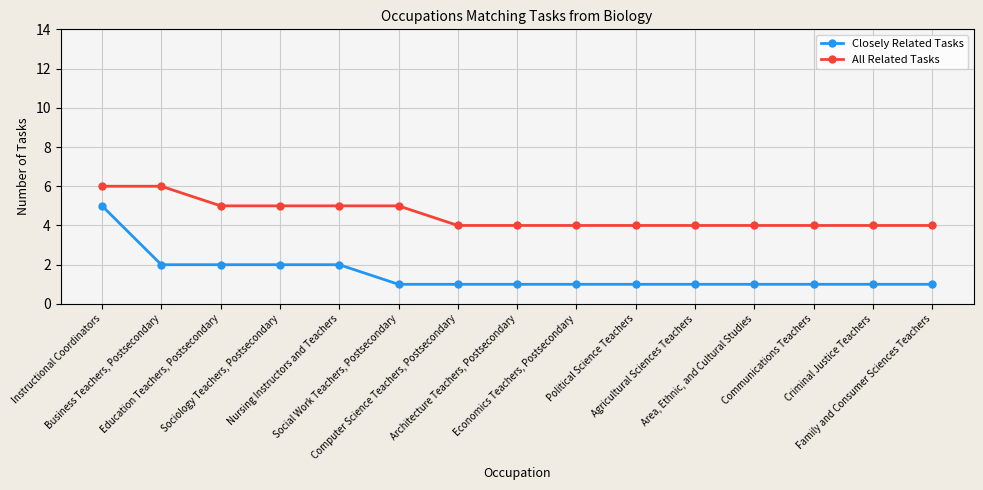

Is this an area chart (filled region under the line)?

No